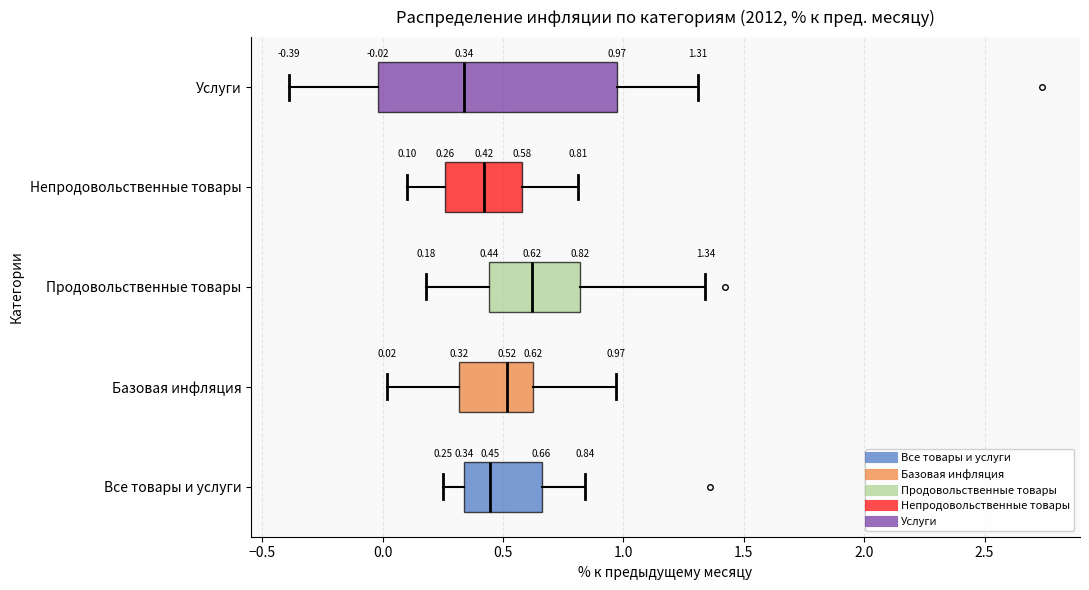

Which box's median line is the furthest to the left?

Услуги